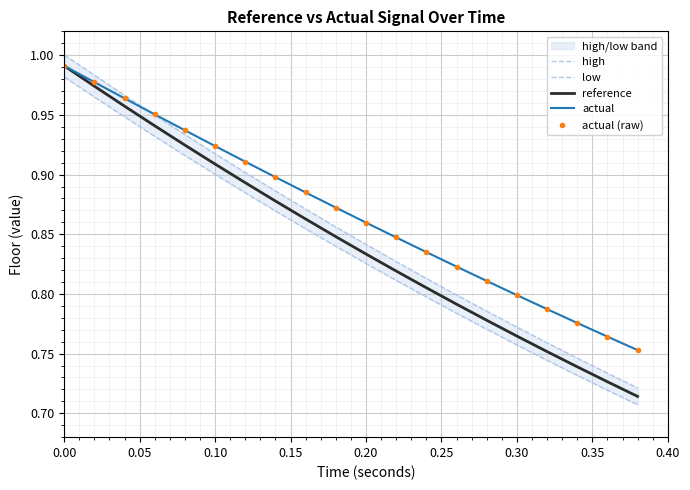

Is it true that actual equals 1.3 at 0.30?

False